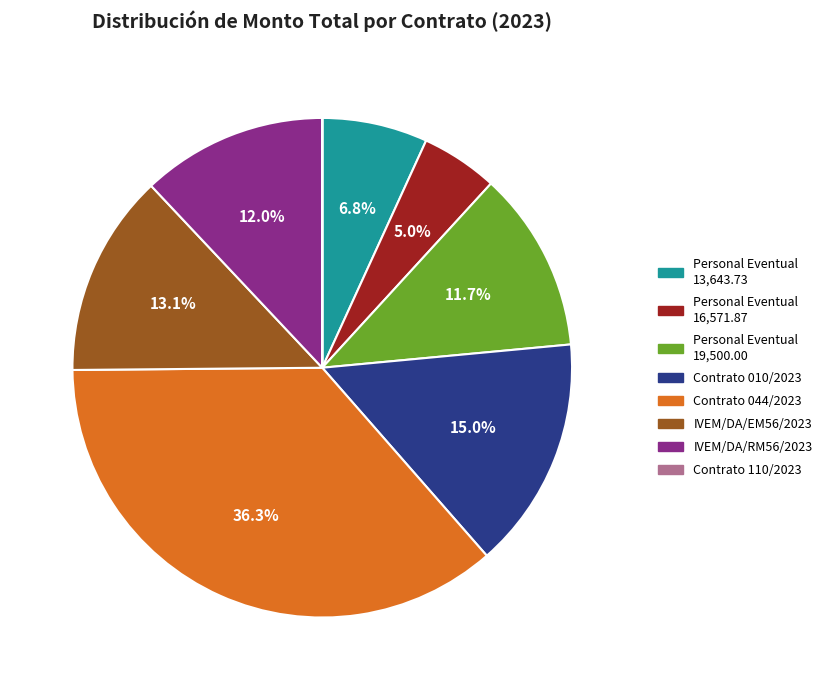

Is Personal Eventual 13,643.73 the majority of the pie?

No